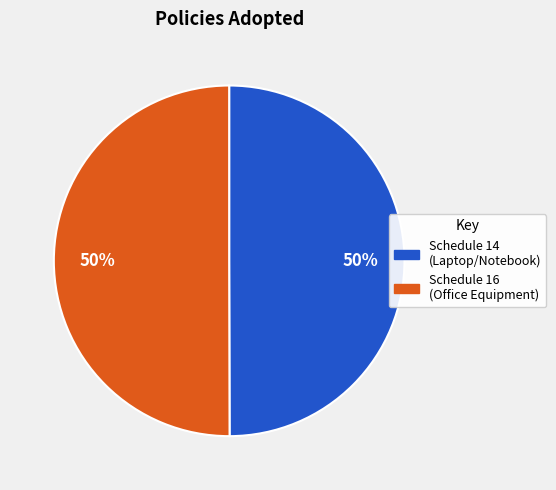

To the nearest percent, what is the average slice percentage?

50%